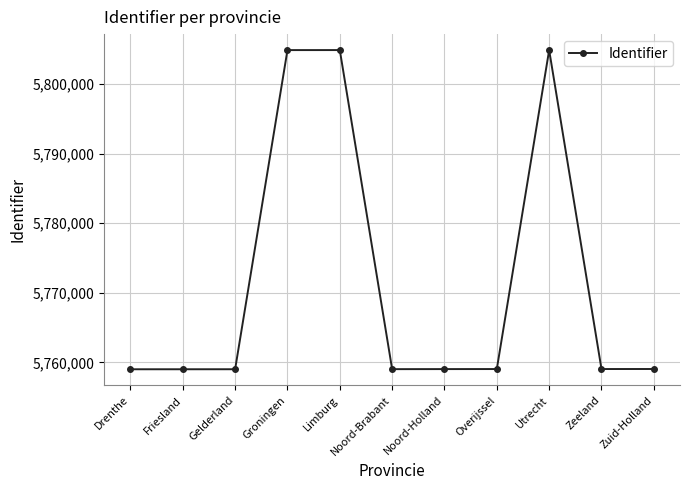

What is the greatest value displayed?

5804874